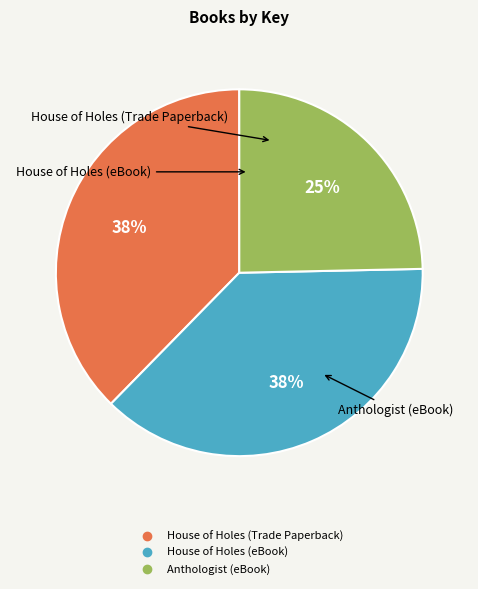

Is there any slice that represents more than half of the pie?

No